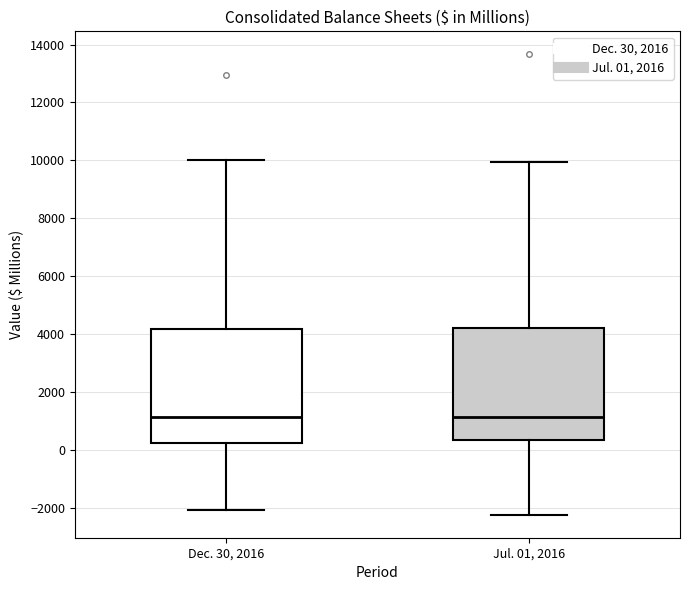

Where is the upper edge of the box for Jul. 01, 2016 on the y-axis? The values are not printed on the chart, so give them approximately, as read against the axis.

4200